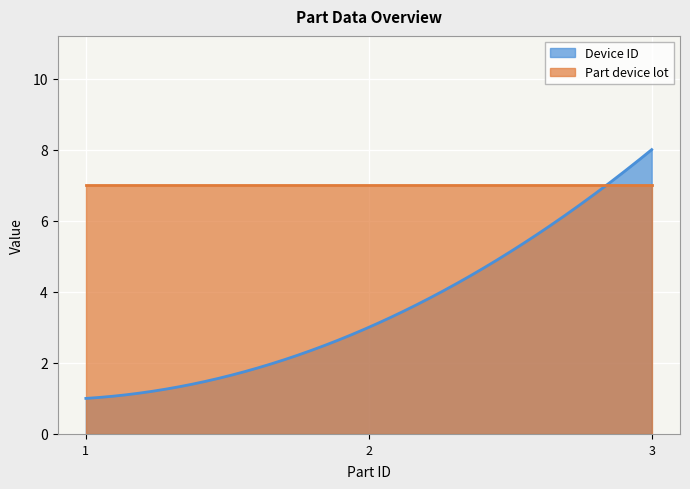

How many lines are shown in the chart?

2